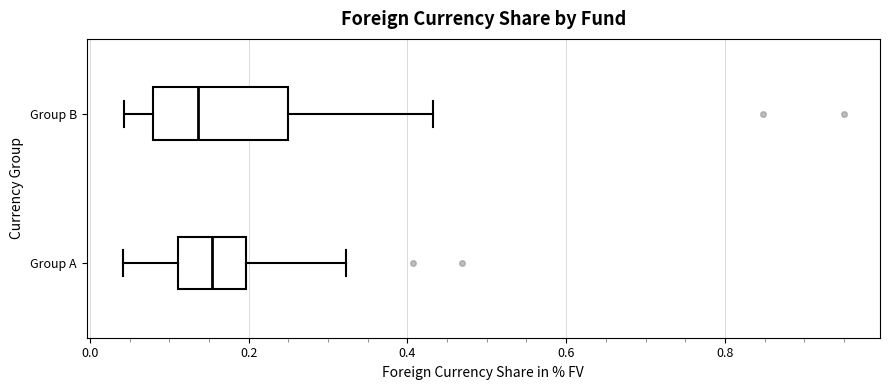

Comparing the boxes themselves (not the whiskers), which one is the widest?

Group B